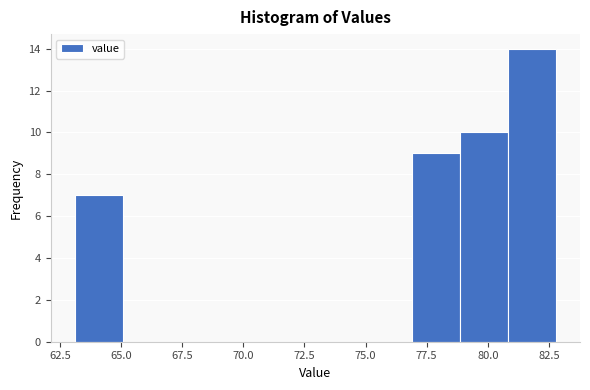

Read against the x-axis, roughly where is the centre of the tallest bar?

82.0